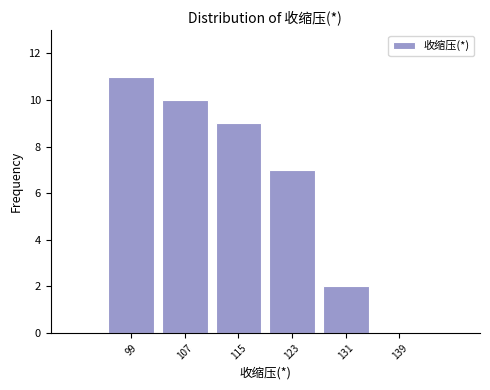

Reading left to right, transcribe this chart: for each bar, give the range it covers on the x-axis and its height. The values are not printed on the chart, so give them approximately, as read against the axis.

95 to 103: 11
103 to 111: 10
111 to 119: 9
119 to 127: 7
127 to 135: 2
135 to 143: 0